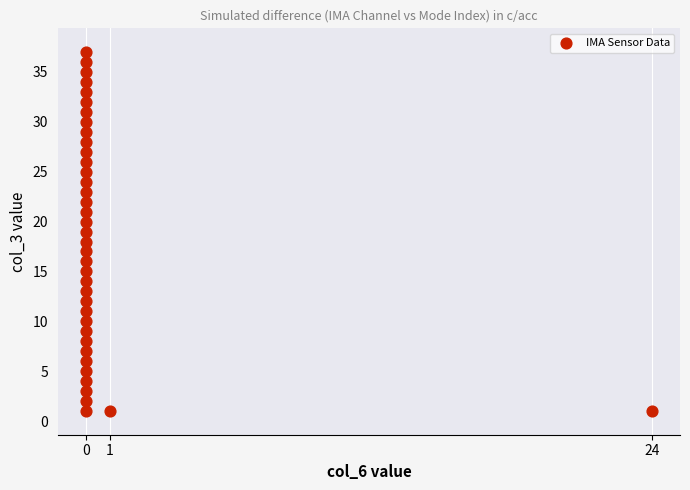

What is the range of Y values (max minus min)?

36